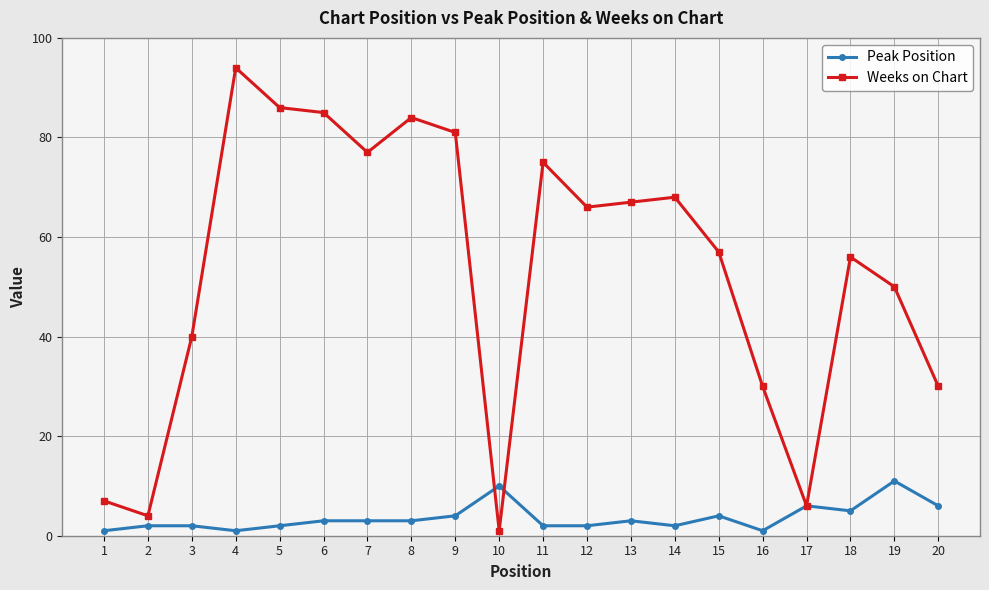

Which series changed the most between 4 and 6?

Weeks on Chart